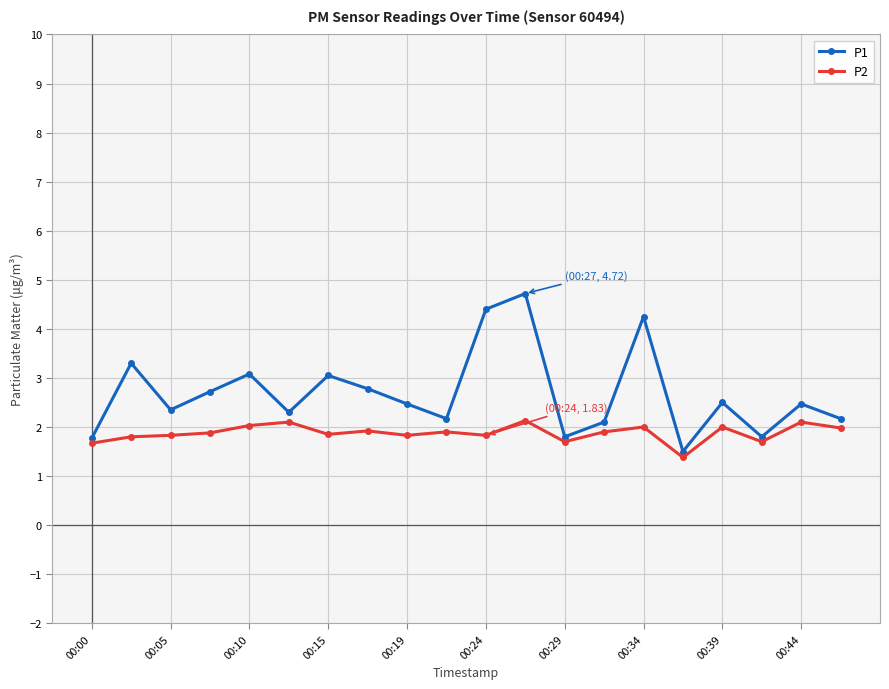

What is the maximum value shown in the chart?

4.7